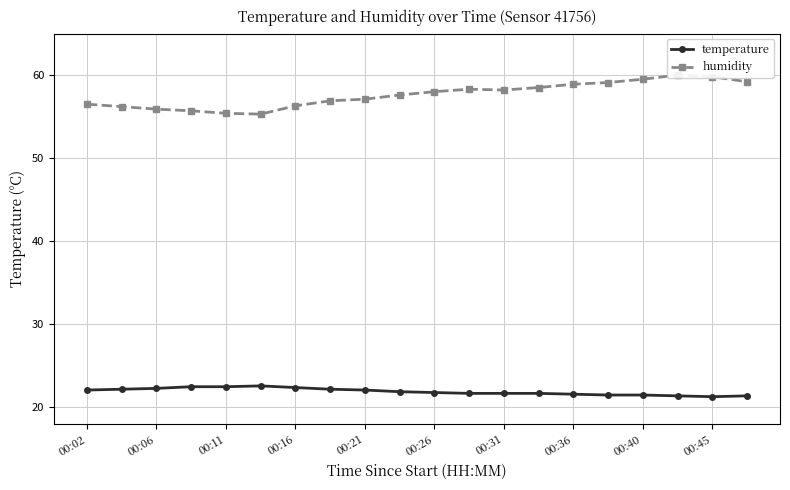

True or false: temperature has a value of 37.9 at 00:16.

False